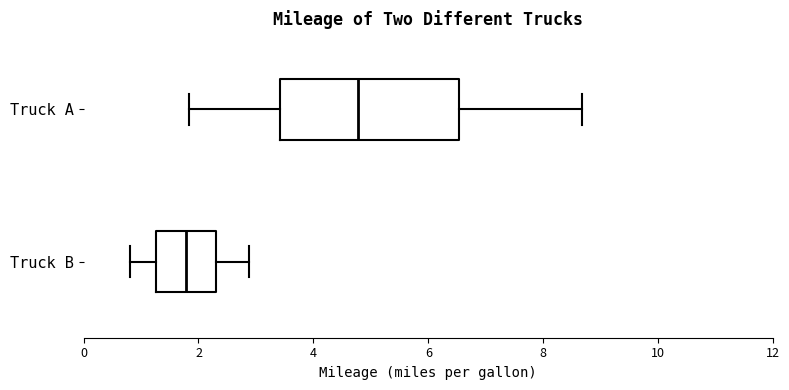

Where does the median line of the box for Truck B sit on the x-axis? The values are not printed on the chart, so give them approximately, as read against the axis.

1.8